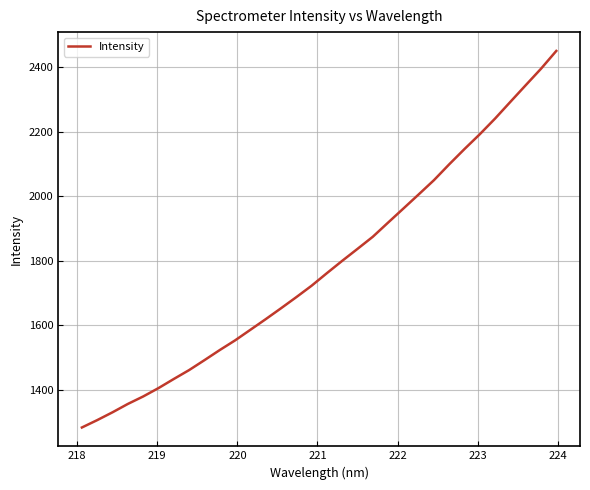

What is the maximum value shown in the chart?

2449.9